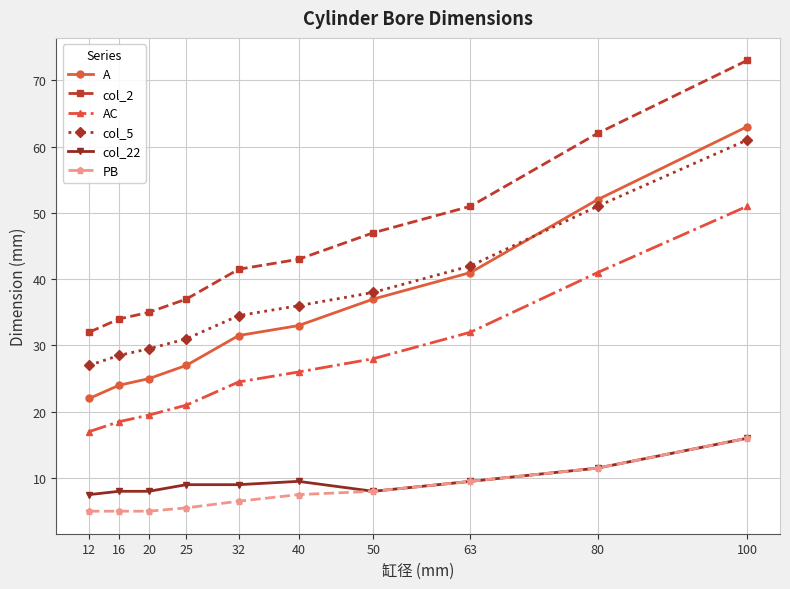

What is the difference between the highest and lowest values at 63?

41.5